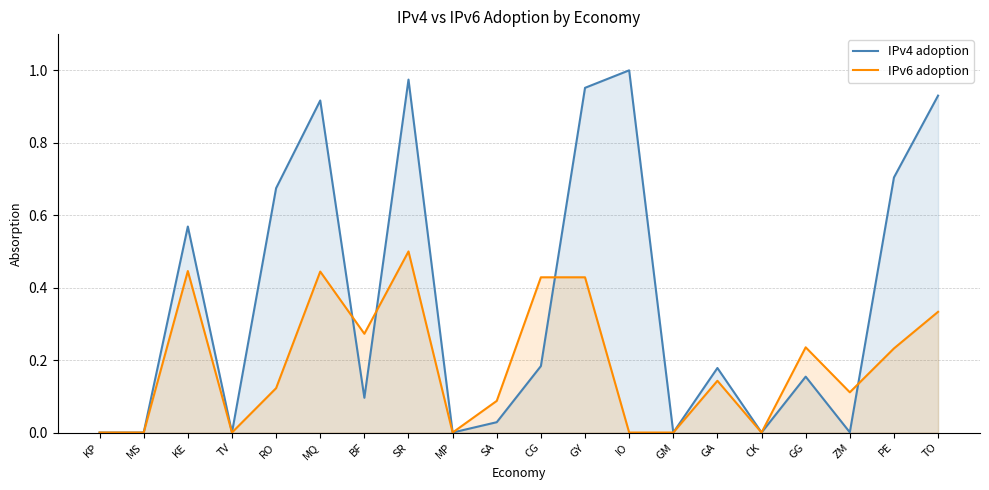

What is the total value across all series at KE?

1.0